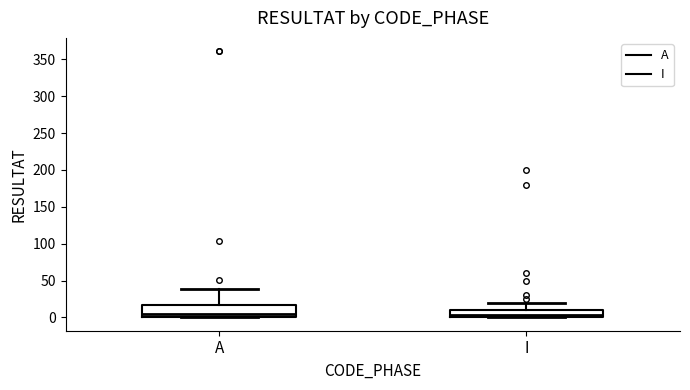

Reading left to right, transcribe this box plot: for each box, give where its median line is, the range the box spans, and where its two whiskers end, as read against the y-axis. The values are not printed on the chart, so give them approximately, as read against the axis.

A: median 5, box 0 to 15, whiskers 0 to 40
I: median 5, box 0 to 10, whiskers 0 to 20